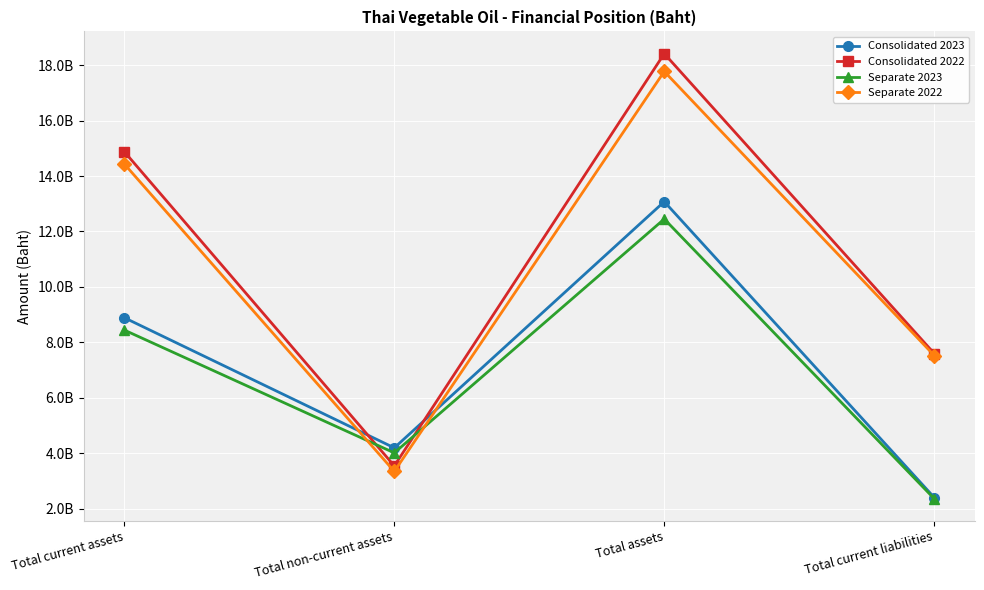

List the labels in order of Separate 2023 value, smallest first.

Total current liabilities, Total non-current assets, Total current assets, Total assets